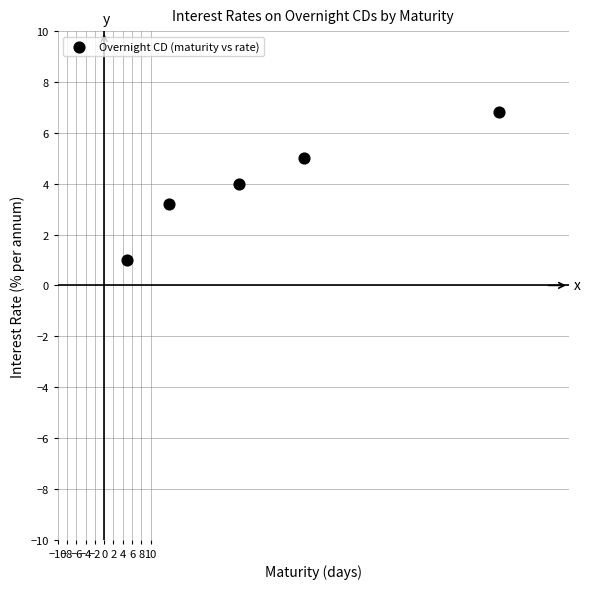

What Y value in the scatter plot is closest to 3?

3.2